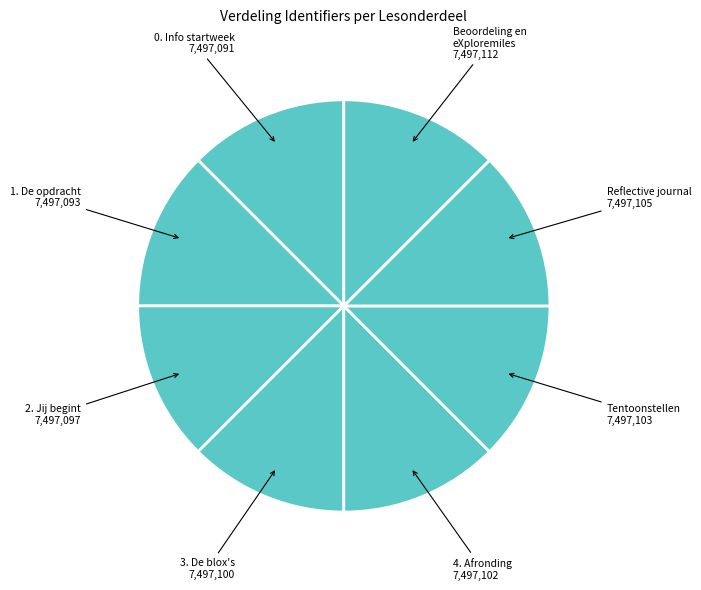

Count the number of slices in the pie.

8